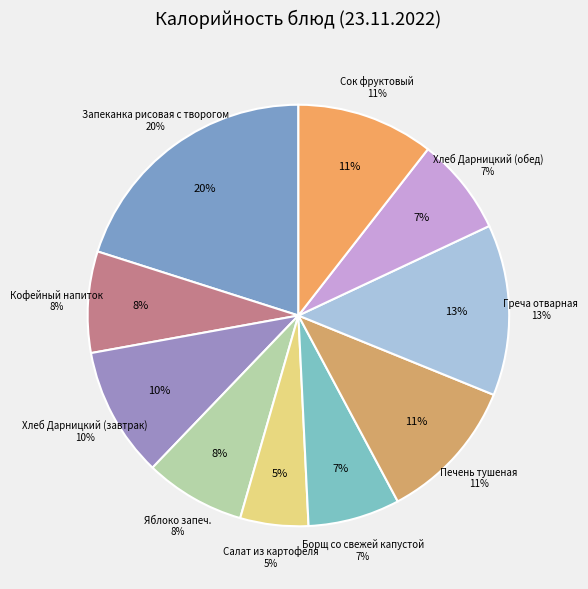

Between Хлеб Дарницкий (обед) and Салат из картофеля, which is larger?

Хлеб Дарницкий (обед)